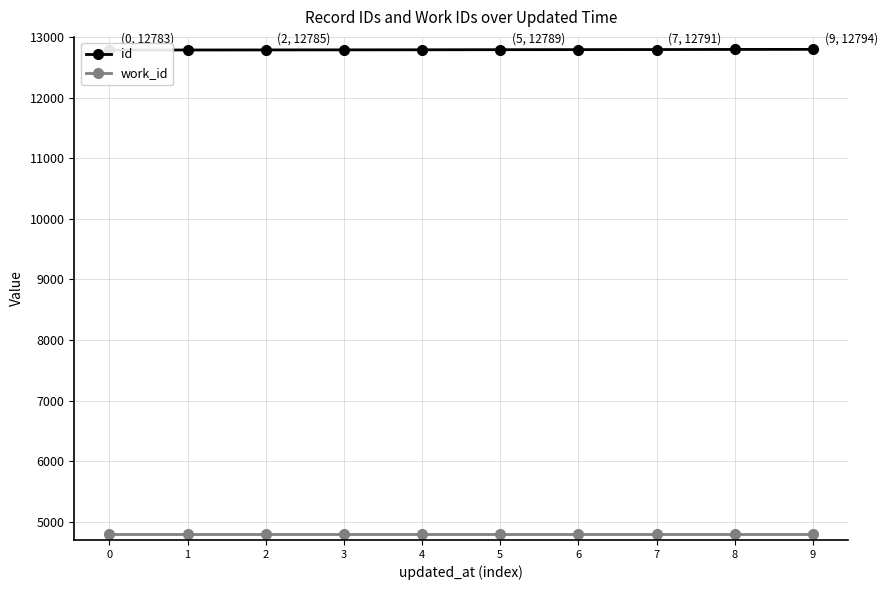

Reading left to right, list all the values displayed in this chart.

id: 12783	12784	12785	12786	12787	12789	12790	12791	12793	12794
work_id: 4802	4802	4802	4802	4802	4802	4802	4802	4802	4802